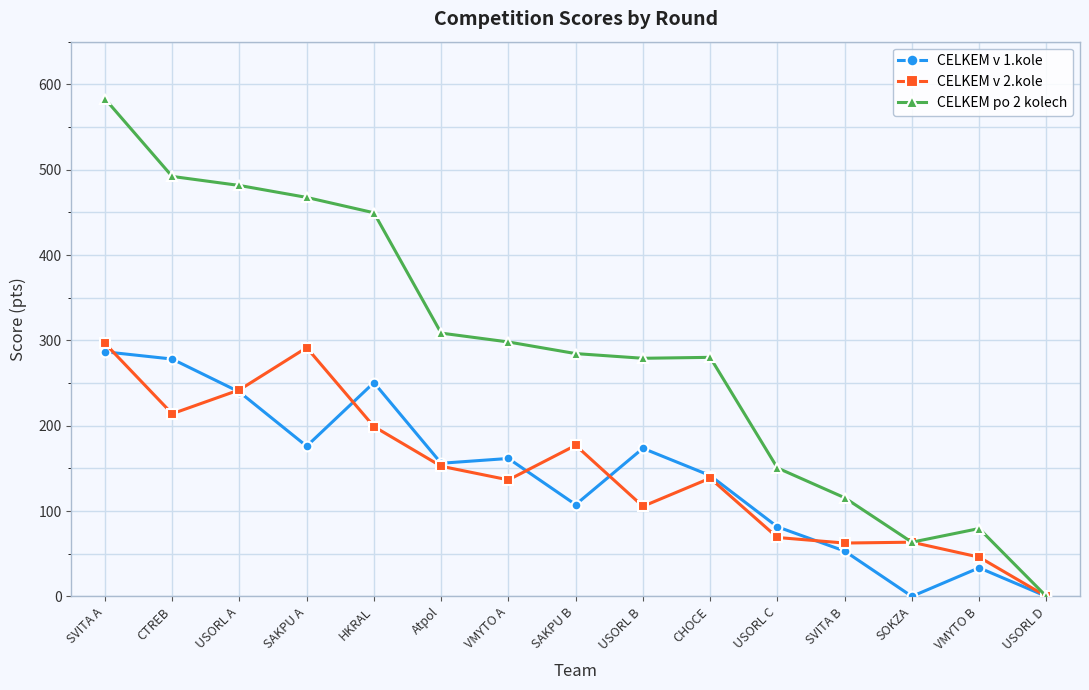

Which series changed the most between SAKPU A and USORL B?

CELKEM po 2 kolech